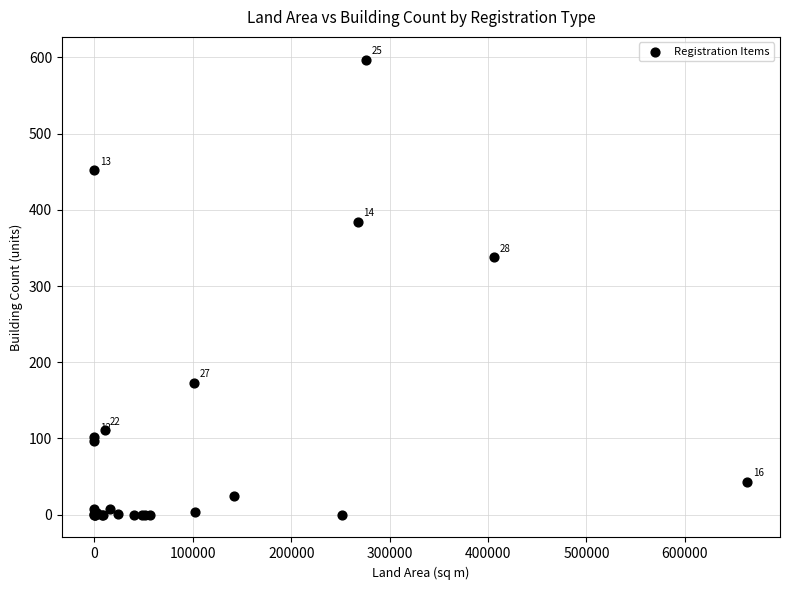

What Y value in the scatter plot is closest to 298?

338